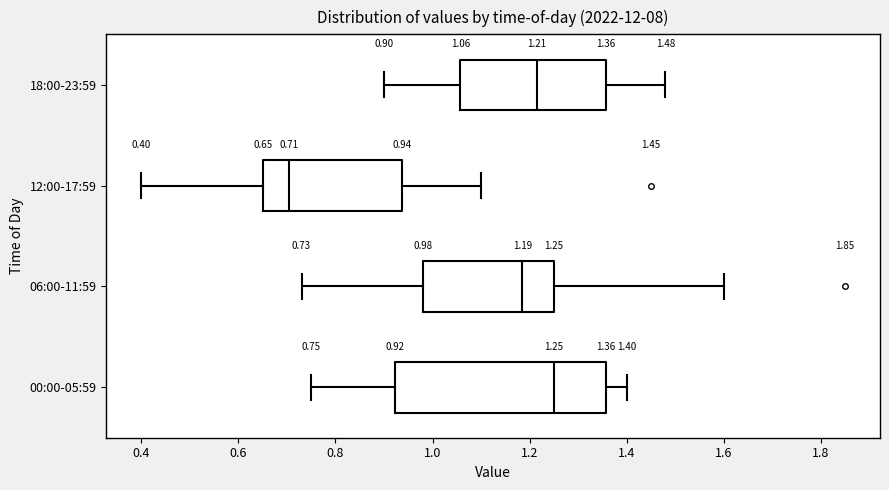

Which box has the furthest to the right median line?

00:00-05:59